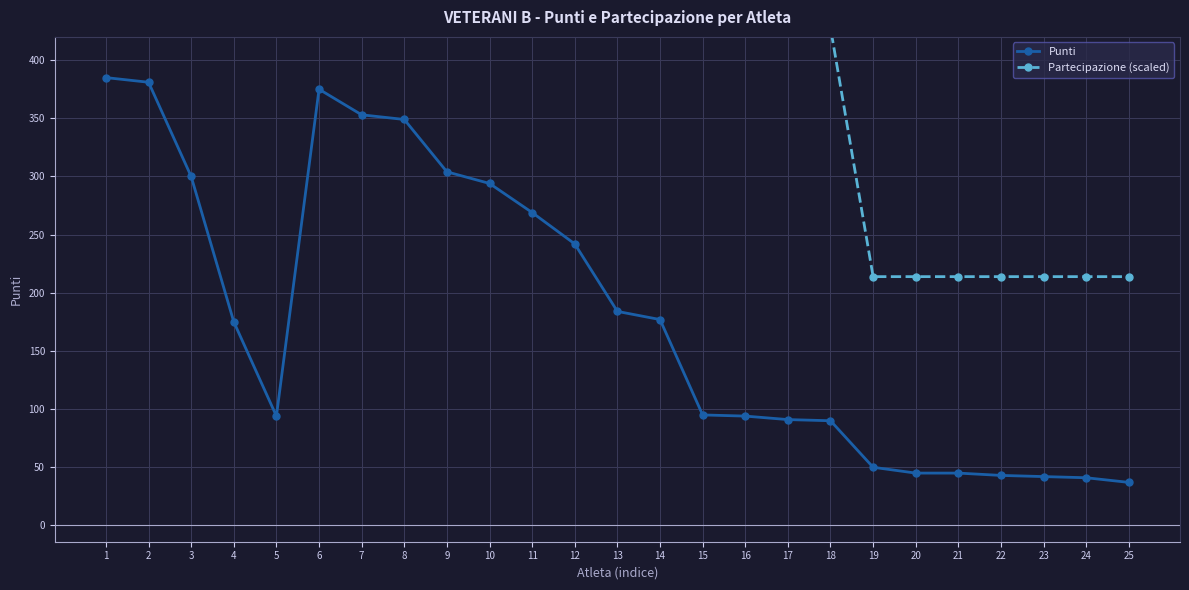

Reading left to right, extract all data points from this chart.

Punti: 385.0	381.0	300.0	175.0	94.0	375.0	353.0	349.0	304.0	294.0	269.0	242.0	184.0	177.0	95.0	94.0	91.0	90.0	50.0	45.0	45.0	43.0	42.0	41.0	37.0
Partecipazione (scaled): 2566.7	2352.8	1283.3	855.6	427.8	2138.9	1711.1	2138.9	1497.2	1283.3	1283.3	1283.3	855.6	855.6	427.8	427.8	427.8	427.8	213.9	213.9	213.9	213.9	213.9	213.9	213.9